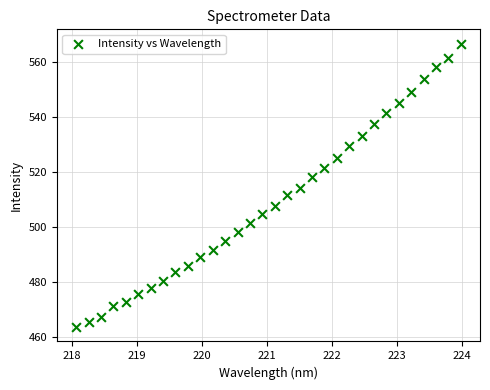

What is the range of Y values (max minus min)?

103.2